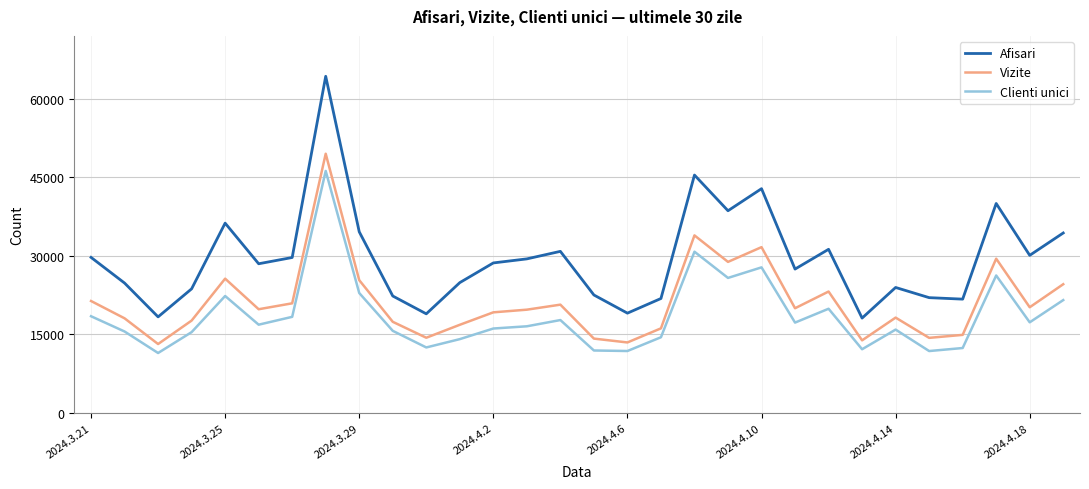

Which series has the largest total across all categories?

Afisari